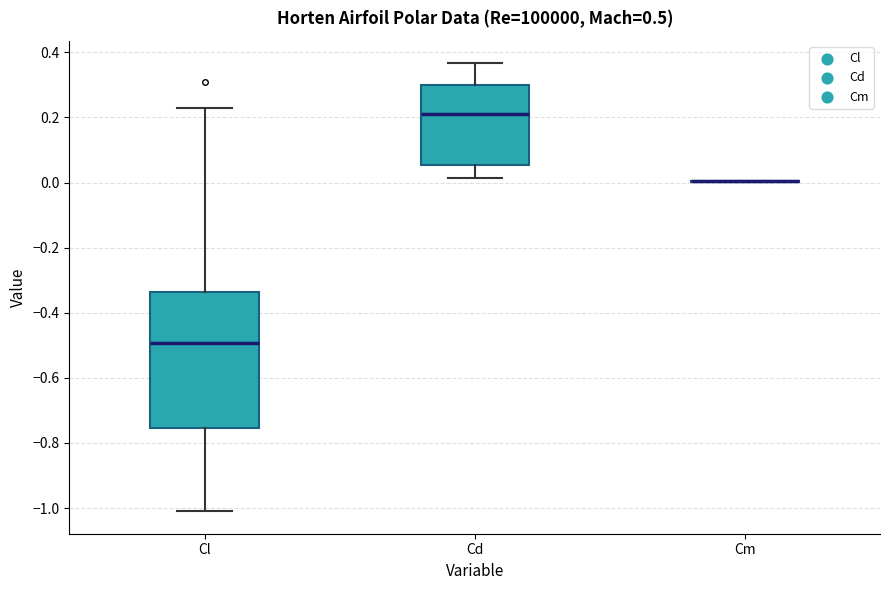

Which box is the tallest, from its lower edge to its upper edge?

Cl